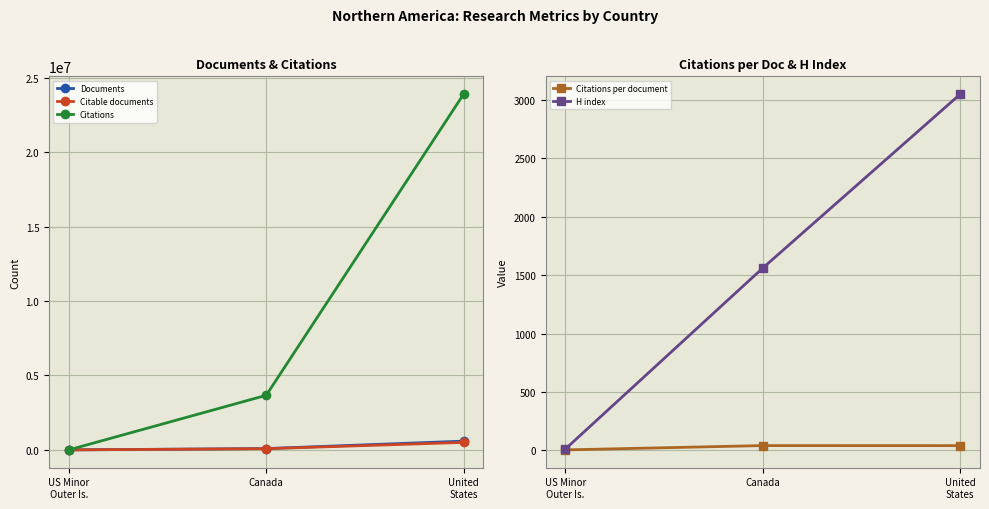

What is the sum of all Citations values?

27571409